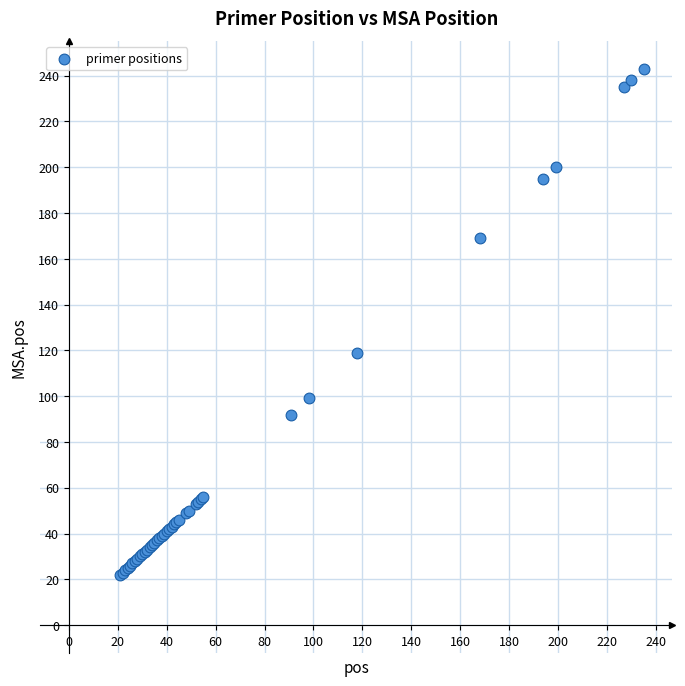

What Y value in the scatter plot is closest to 132?

119